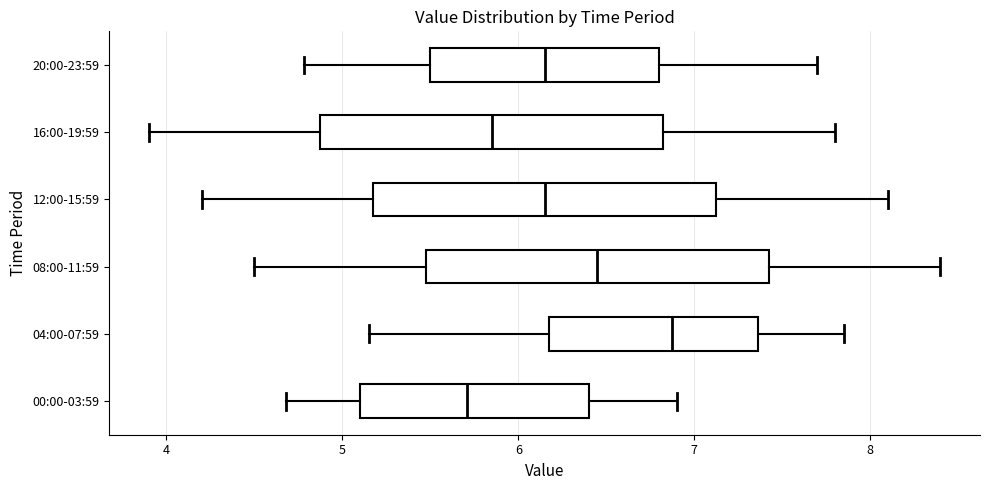

Reading bottom to top, read every box against the x-axis: the position of its median line, the range the box covers, and the ends of its whiskers. The values are not printed on the chart, so give them approximately, as read against the axis.

00:00-03:59: median 5.7, box 5.1 to 6.4, whiskers 4.7 to 6.9
04:00-07:59: median 6.9, box 6.2 to 7.4, whiskers 5.2 to 7.9
08:00-11:59: median 6.5, box 5.5 to 7.4, whiskers 4.5 to 8.4
12:00-15:59: median 6.2, box 5.2 to 7.1, whiskers 4.2 to 8.1
16:00-19:59: median 5.9, box 4.9 to 6.8, whiskers 3.9 to 7.8
20:00-23:59: median 6.2, box 5.5 to 6.8, whiskers 4.8 to 7.7